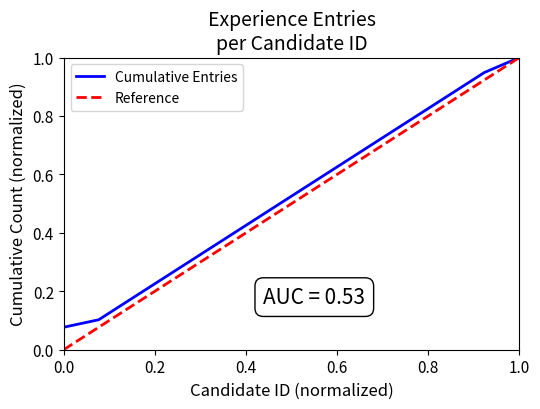

Count the number of data series in this chart.

1